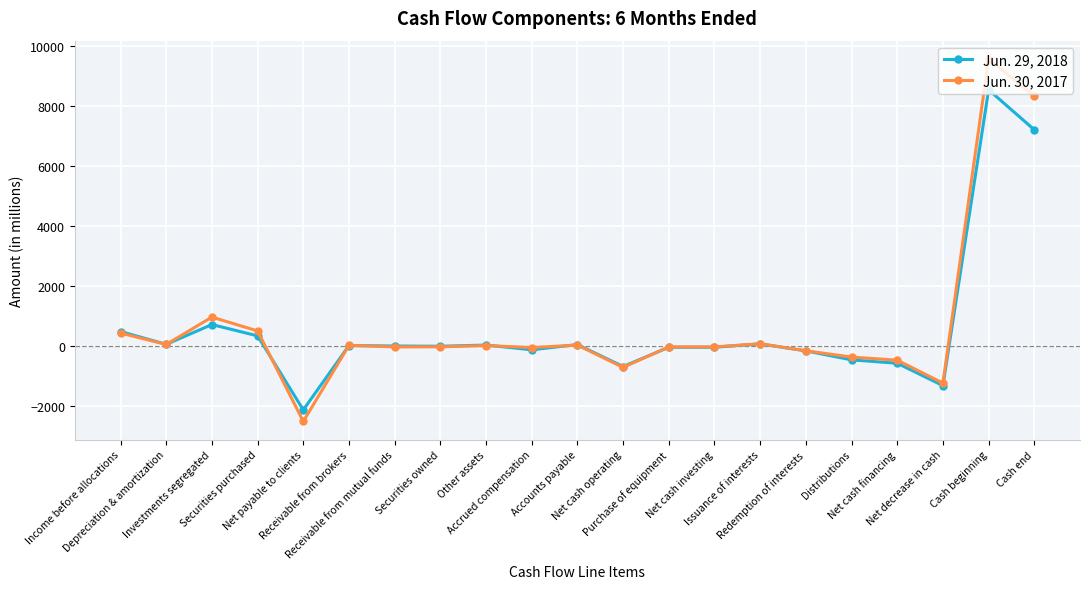

What are all the series names shown in the legend?

Jun. 29, 2018, Jun. 30, 2017